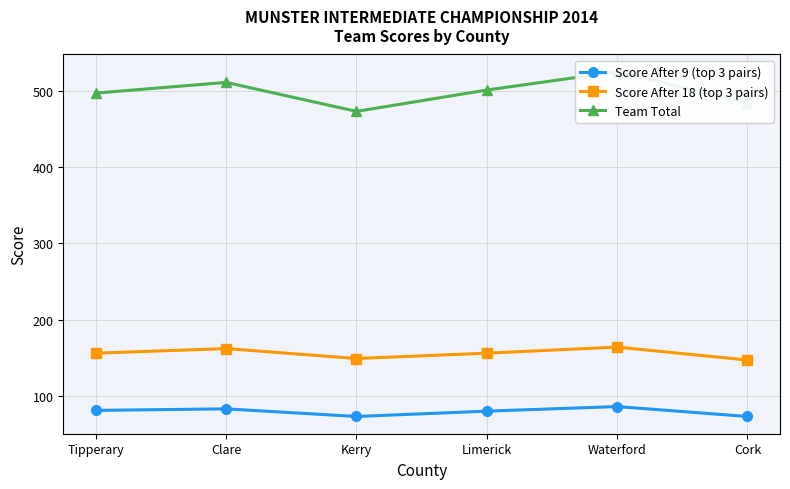

How many distinct data groups are displayed?

3